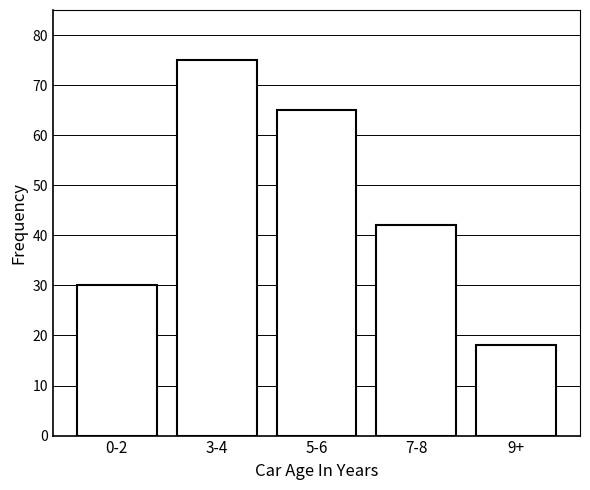

Reading left to right, extract all data points from this chart.

30	75	65	42	18